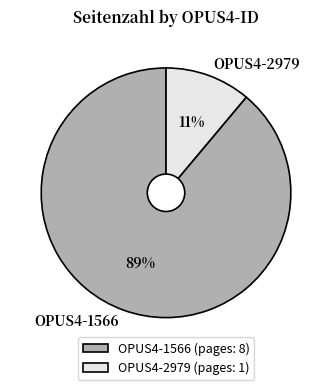

Combined, do OPUS4-2979 and OPUS4-1566 account for over 50%?

Yes